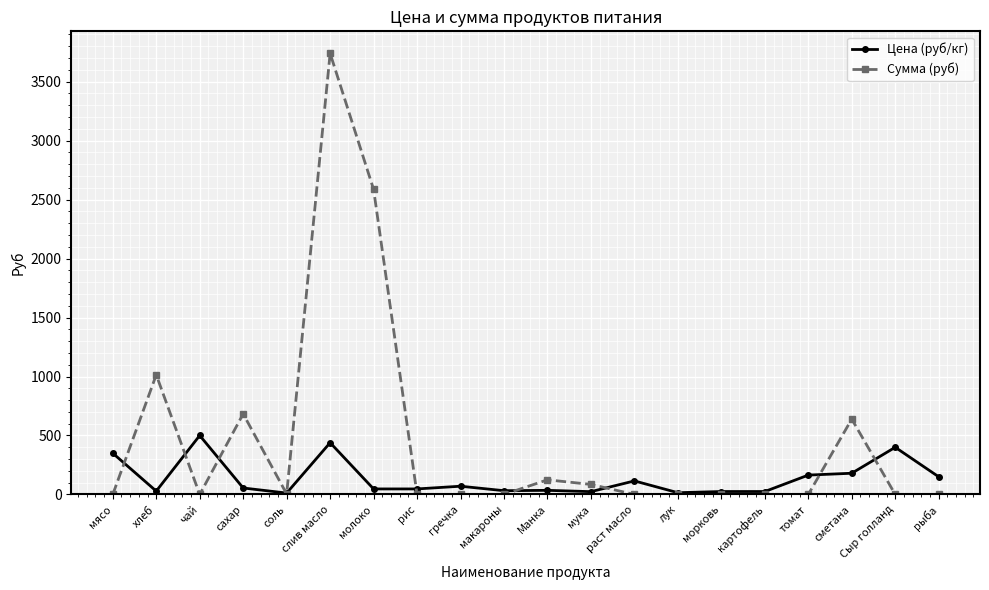

What is the average value of the Цена (руб/кг) series?

135.7